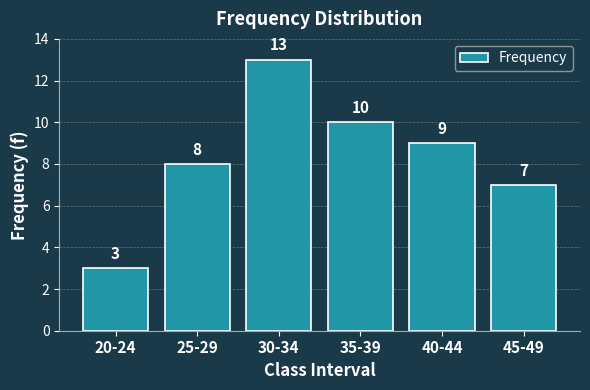

Reading left to right, list all the values displayed in this chart.

20-24=3	25-29=8	30-34=13	35-39=10	40-44=9	45-49=7